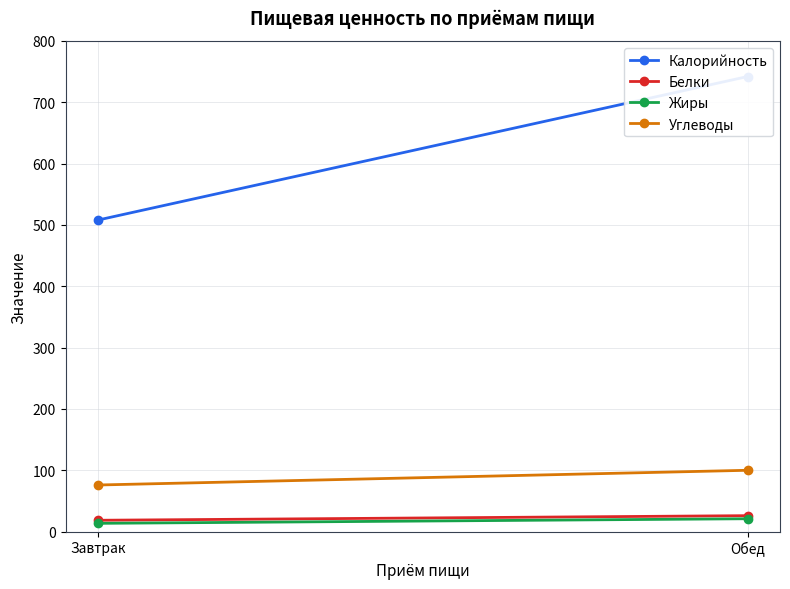

What is the label of the 2nd point from the left?

Обед